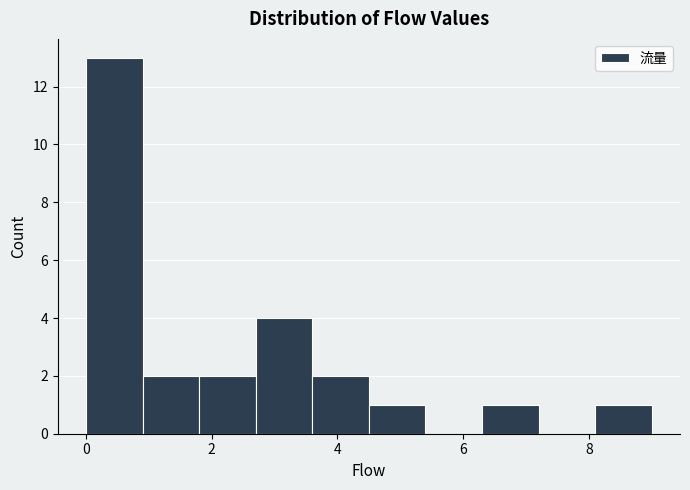

Over which range of the x-axis is the bar tallest?

0.0 to 0.9